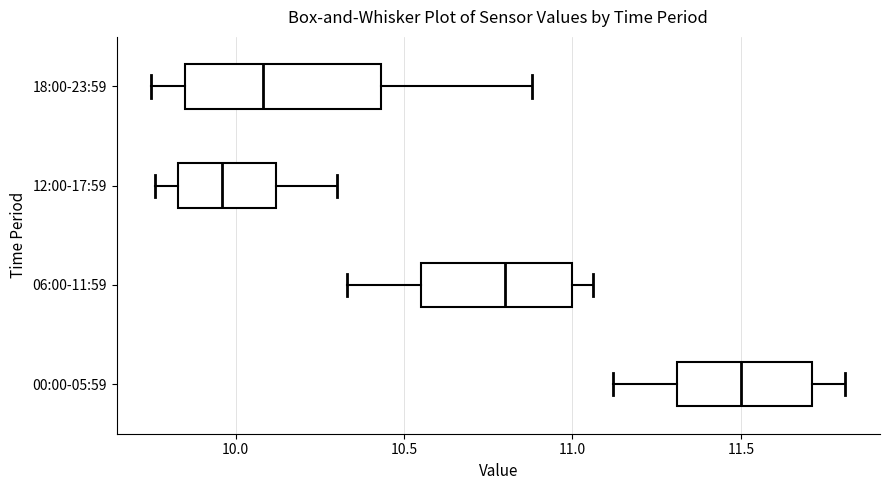

Which box's median line is the furthest to the right?

00:00-05:59